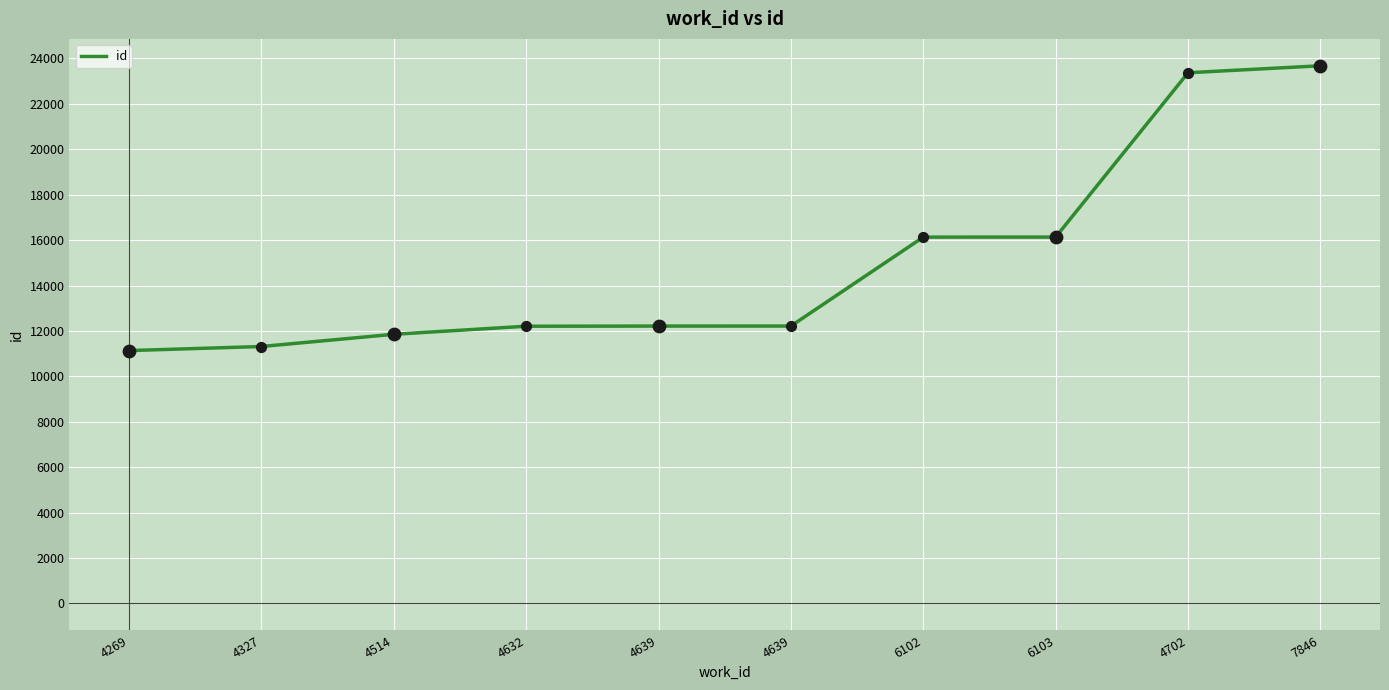

How many lines are shown in the chart?

1